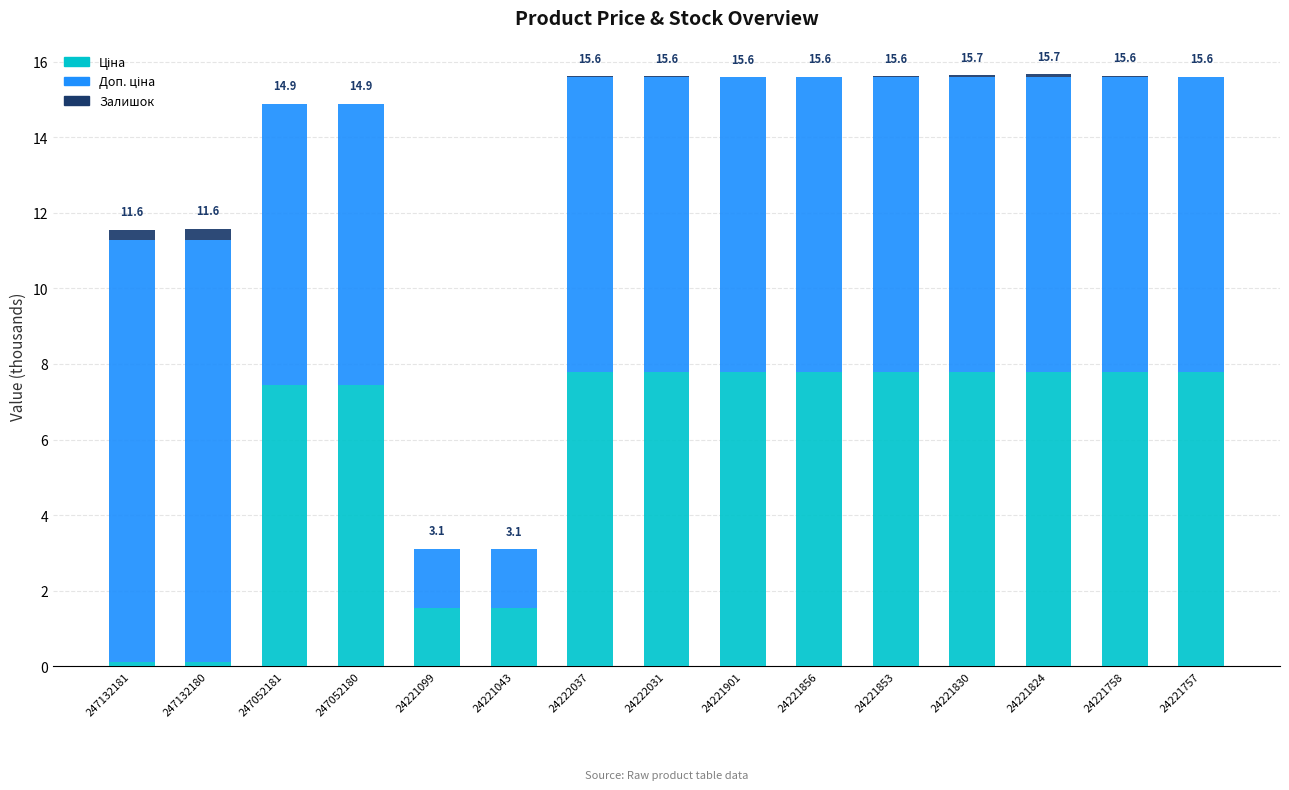

Are the bars horizontal?

No